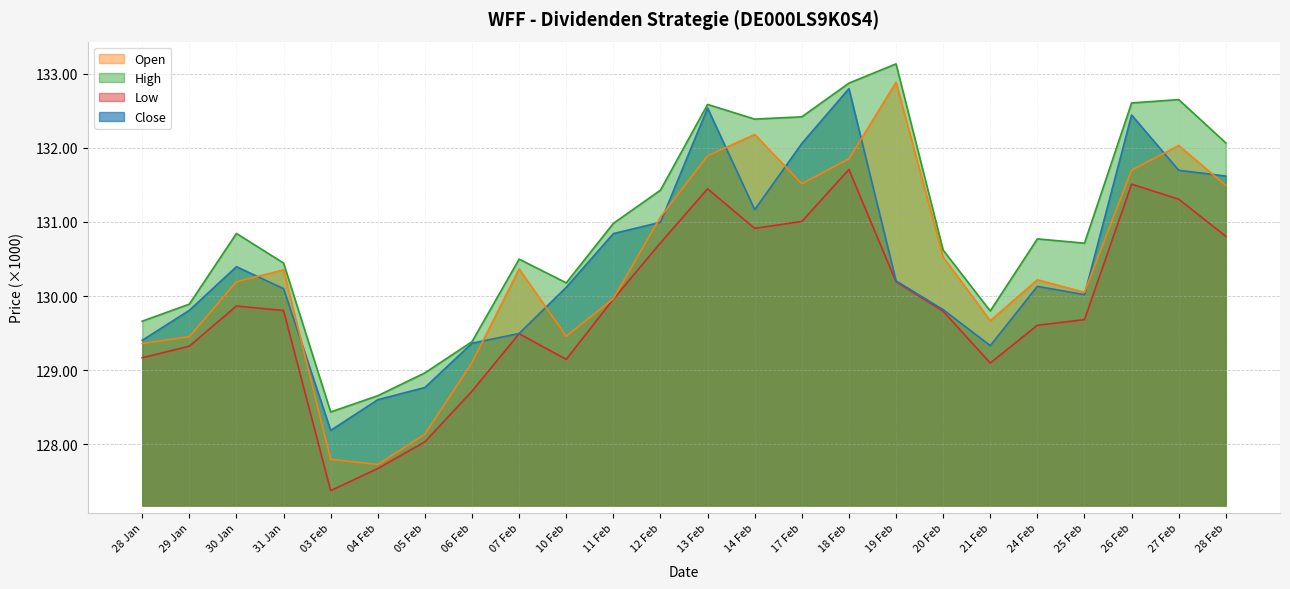

What is the label of the 15th point from the right?

10 Feb